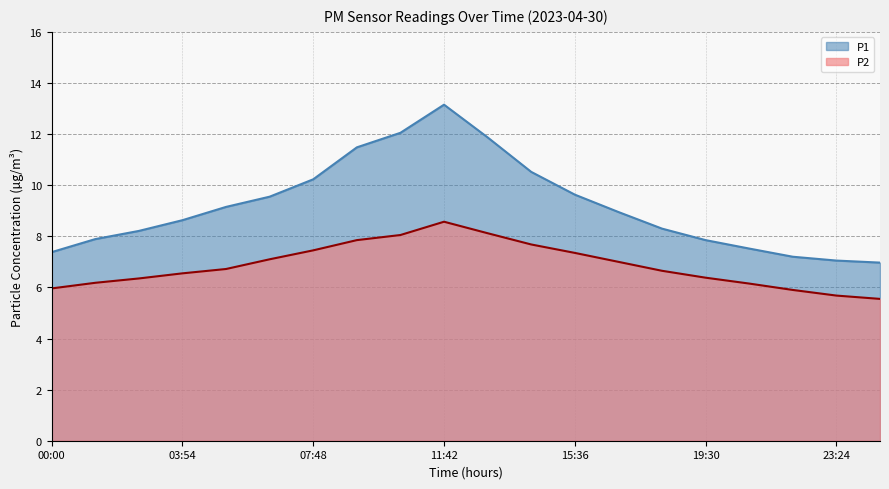

The value of P2 at 10:24 is 8.1. True or false?

True